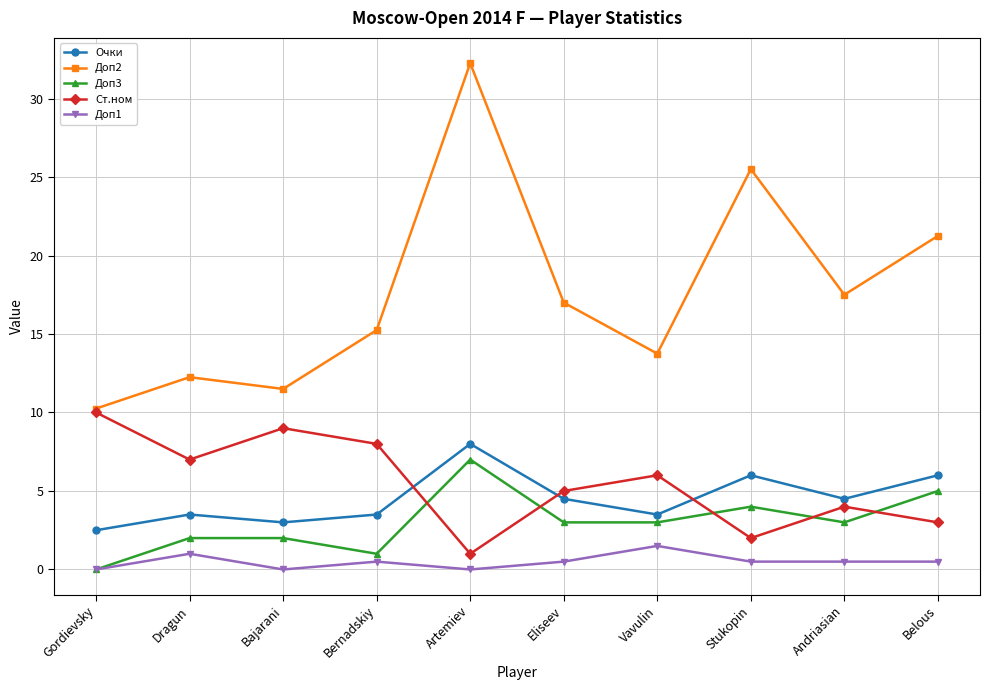

True or false: Ст.ном and Доп1 intersect in this chart.

False